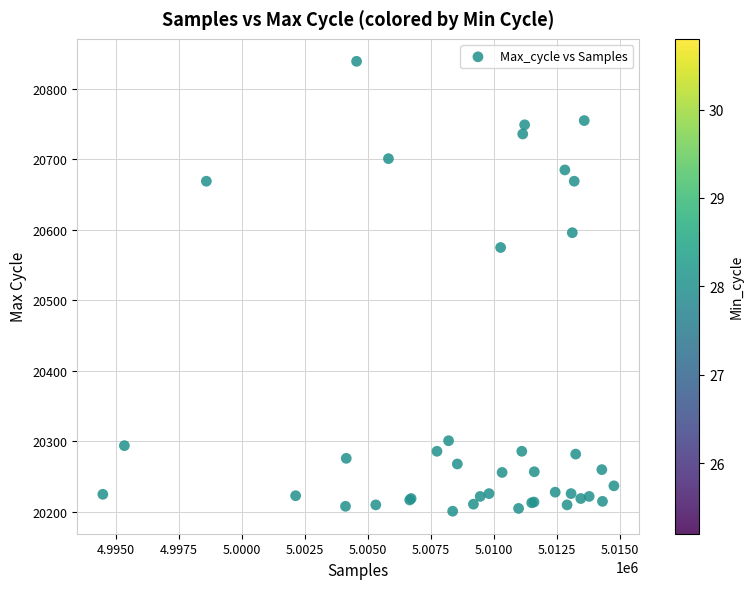

What Y value in the scatter plot is closest to 20520?

20575